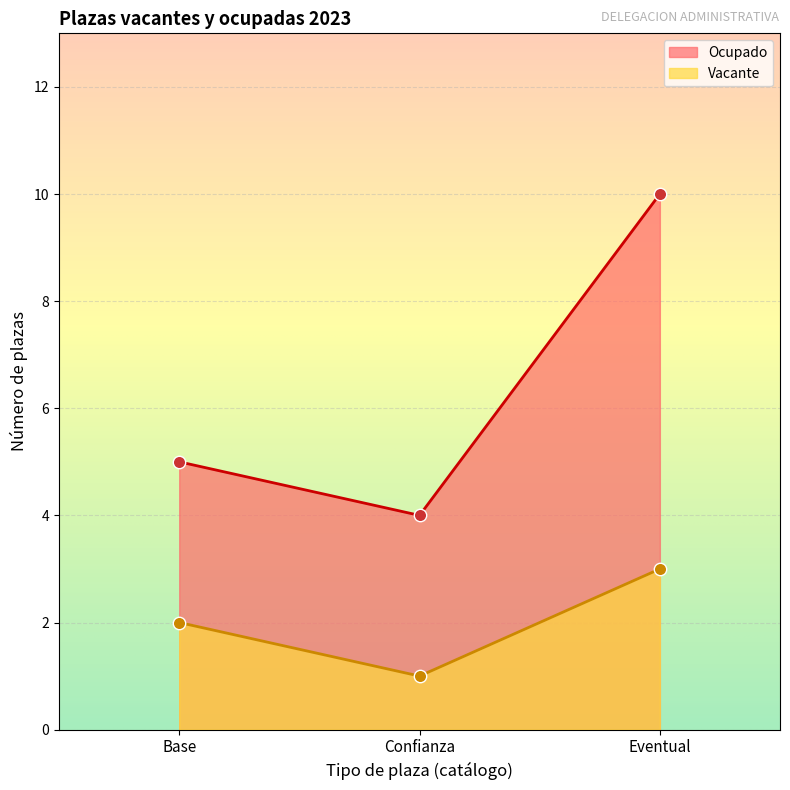

Is the value of Vacante at Eventual greater than the value of Ocupado at Base?

No